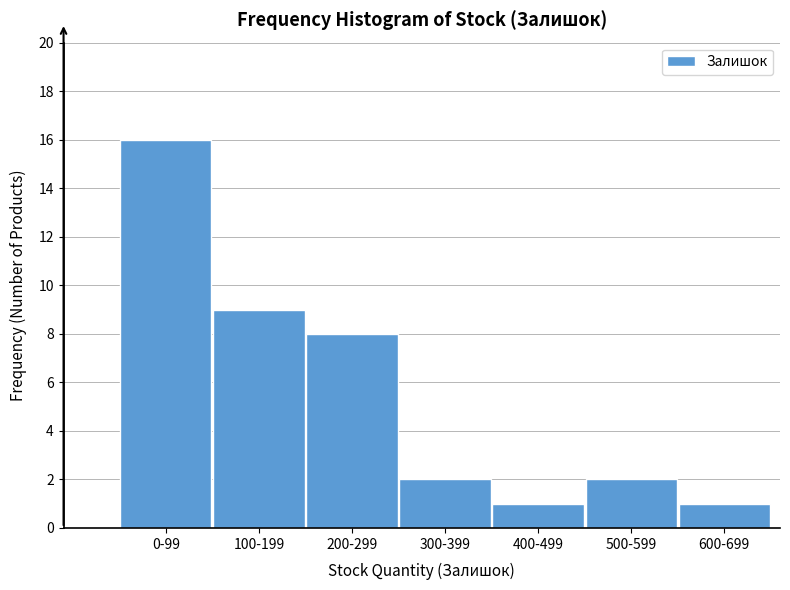

Reading left to right, transcribe all the data shown in this chart.

0-99=16	100-199=9	200-299=8	300-399=2	400-499=1	500-599=2	600-699=1